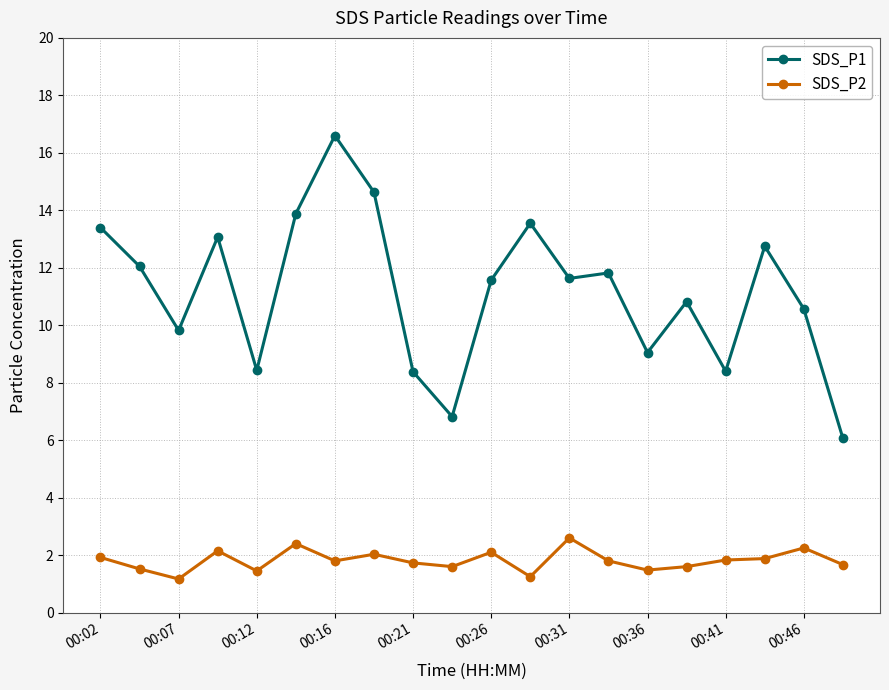

Is this an area chart (filled region under the line)?

No